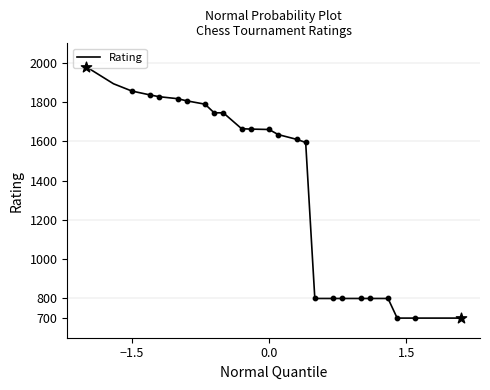

What is the greatest value displayed?

1981